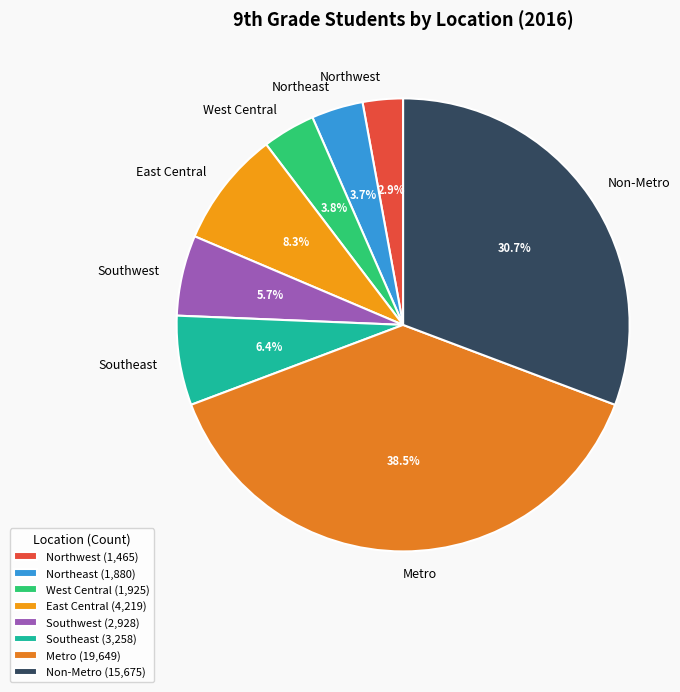

What is the largest slice in the pie chart?

Metro